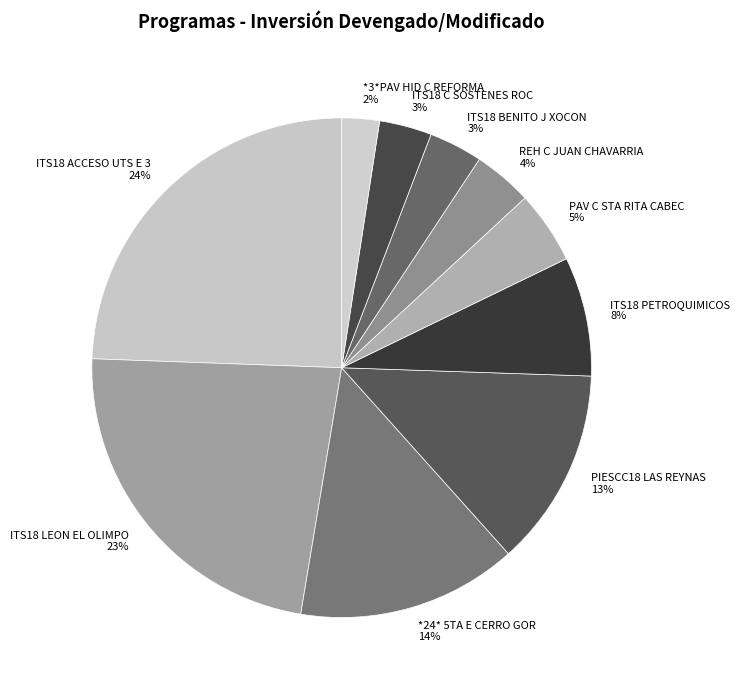

Is there any slice that represents more than half of the pie?

No